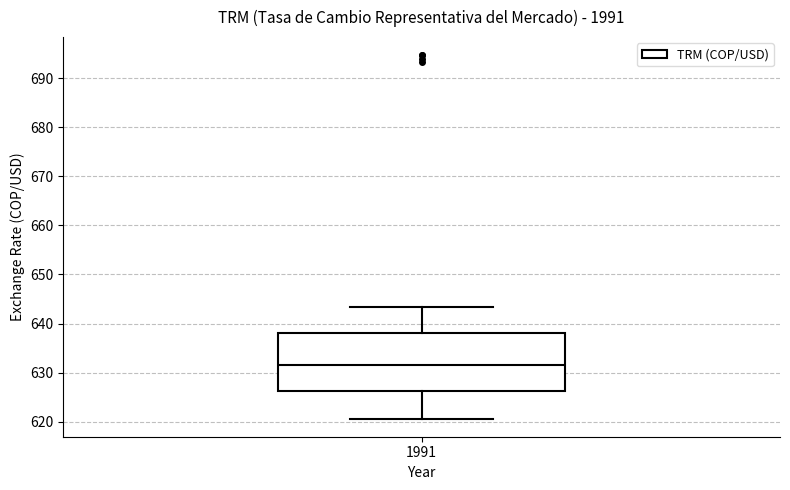

Where does the upper whisker of the box at x = 1991 end on the y-axis? The values are not printed on the chart, so give them approximately, as read against the axis.

643